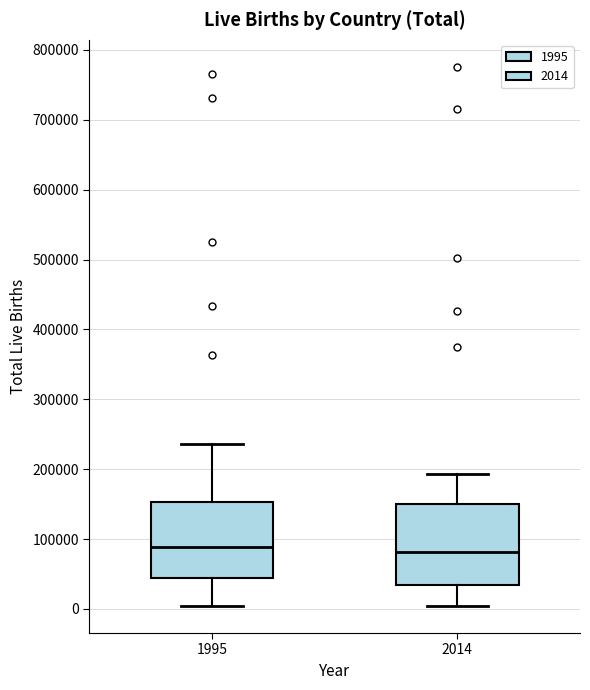

Reading left to right, read every box against the y-axis: the position of its median line, the range the box covers, and the ends of its whiskers. The values are not printed on the chart, so give them approximately, as read against the axis.

1995: median 90000, box 40000 to 150000, whiskers 0 to 240000
2014: median 80000, box 30000 to 150000, whiskers 0 to 190000